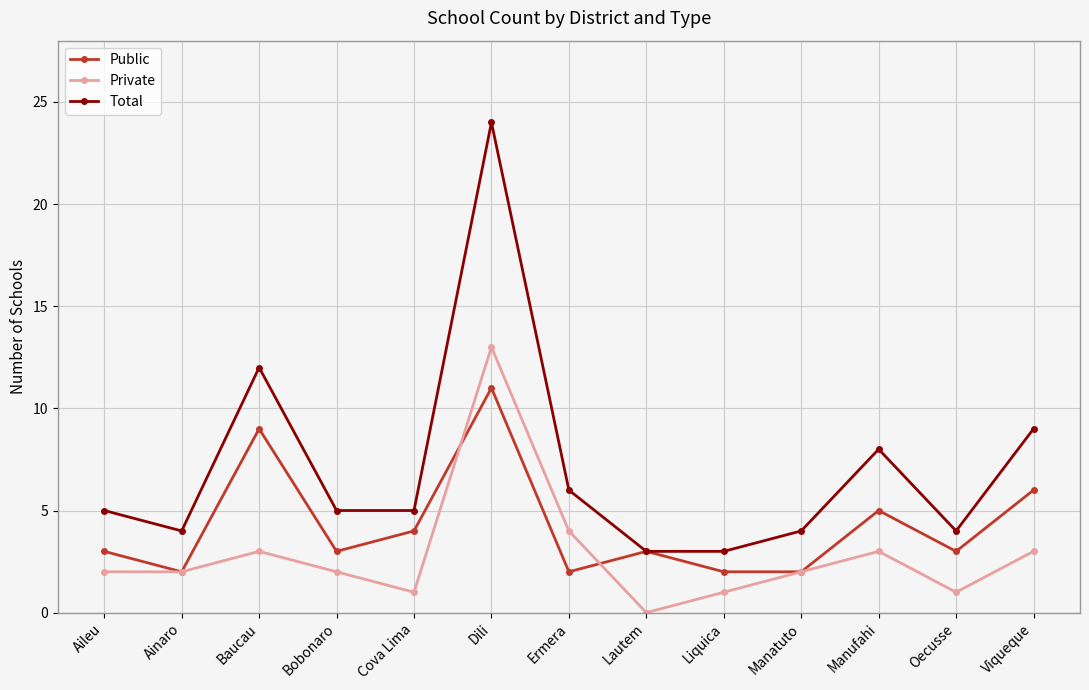

Reading right to left, transcribe all the data shown in this chart.

Public: Viqueque=6	Oecusse=3	Manufahi=5	Manatuto=2	Liquica=2	Lautem=3	Ermera=2	Dili=11	Cova Lima=4	Bobonaro=3	Baucau=9	Ainaro=2	Aileu=3
Private: Viqueque=3	Oecusse=1	Manufahi=3	Manatuto=2	Liquica=1	Lautem=0	Ermera=4	Dili=13	Cova Lima=1	Bobonaro=2	Baucau=3	Ainaro=2	Aileu=2
Total: Viqueque=9	Oecusse=4	Manufahi=8	Manatuto=4	Liquica=3	Lautem=3	Ermera=6	Dili=24	Cova Lima=5	Bobonaro=5	Baucau=12	Ainaro=4	Aileu=5